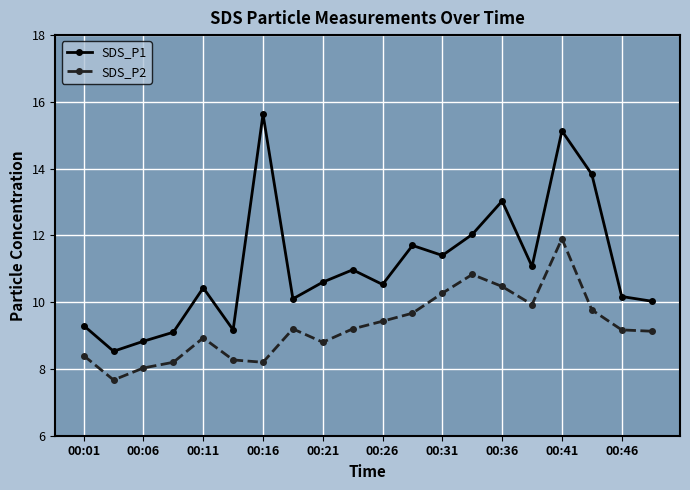

Which series has the largest total across all categories?

SDS_P1